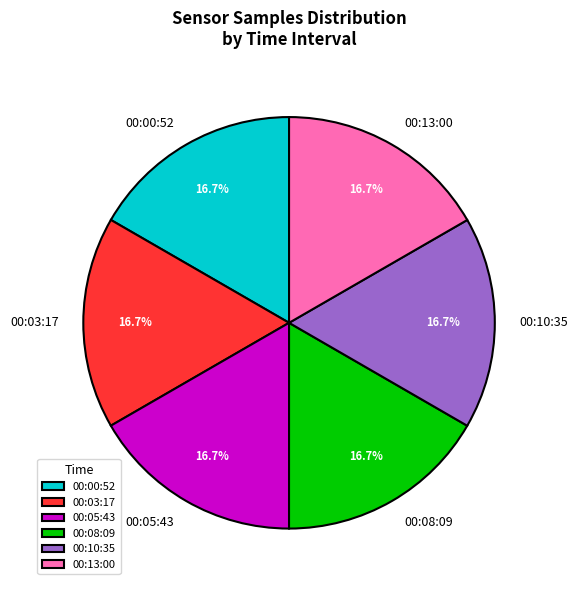

Count the number of slices in the pie.

6